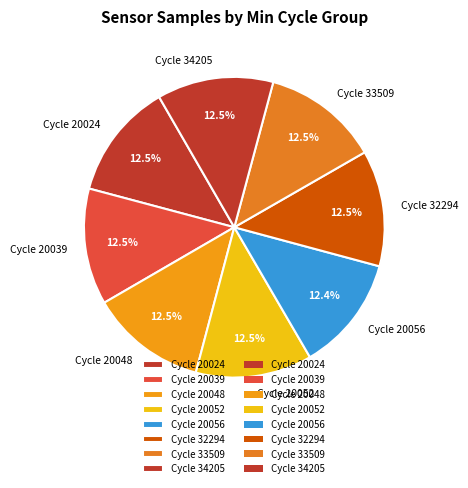

Count the number of slices in the pie.

8